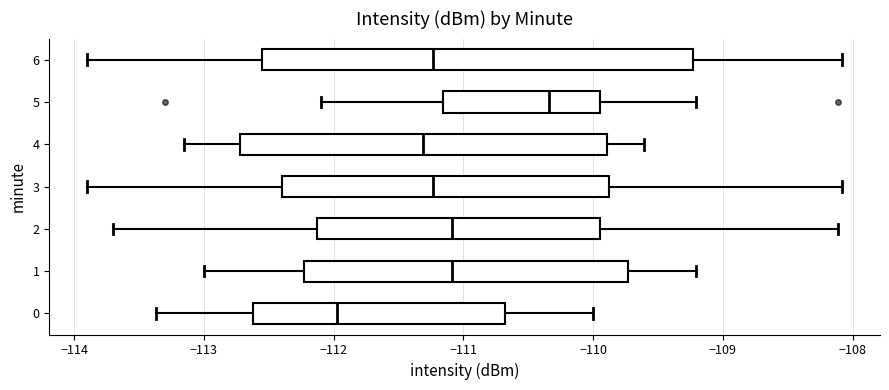

Which box has the furthest to the left median line?

0